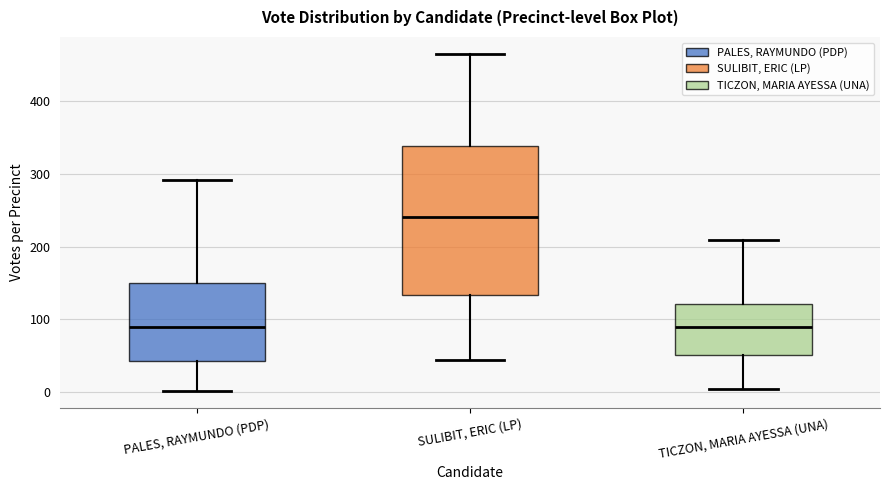

Reading left to right, read every box against the y-axis: the position of its median line, the range the box covers, and the ends of its whiskers. The values are not printed on the chart, so give them approximately, as read against the axis.

PALES, RAYMUNDO (PDP): median 90, box 40 to 150, whiskers 0 to 290
SULIBIT, ERIC (LP): median 240, box 130 to 340, whiskers 40 to 470
TICZON, MARIA AYESSA (UNA): median 90, box 50 to 120, whiskers 0 to 210